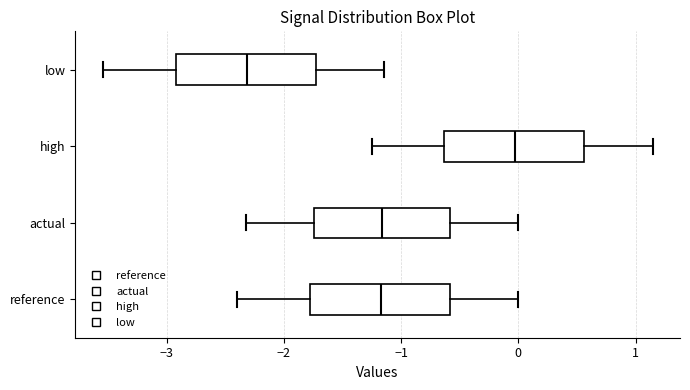

Reading bottom to top, transcribe this box plot: for each box, give where its median line is, the range the box spans, and where its two whiskers end, as read against the x-axis. The values are not printed on the chart, so give them approximately, as read against the axis.

reference: median -1.2, box -1.8 to -0.6, whiskers -2.4 to 0.0
actual: median -1.2, box -1.7 to -0.6, whiskers -2.3 to 0.0
high: median 0.0, box -0.6 to 0.6, whiskers -1.3 to 1.1
low: median -2.3, box -2.9 to -1.7, whiskers -3.5 to -1.1